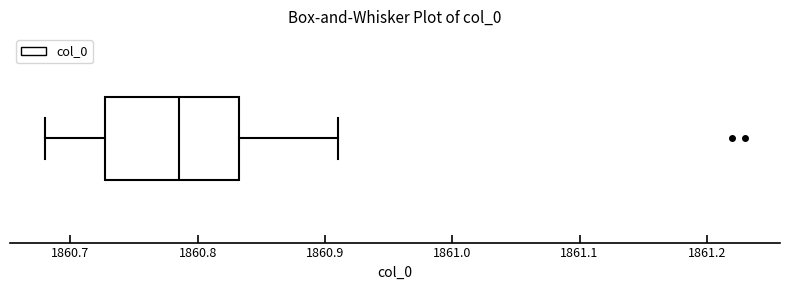

Transcribe this box plot: give where the median line is, the range the box spans, and where the two whiskers end, as read against the x-axis. The values are not printed on the chart, so give them approximately, as read against the axis.

median 1860.79, box 1860.73 to 1860.83, whiskers 1860.68 to 1860.91